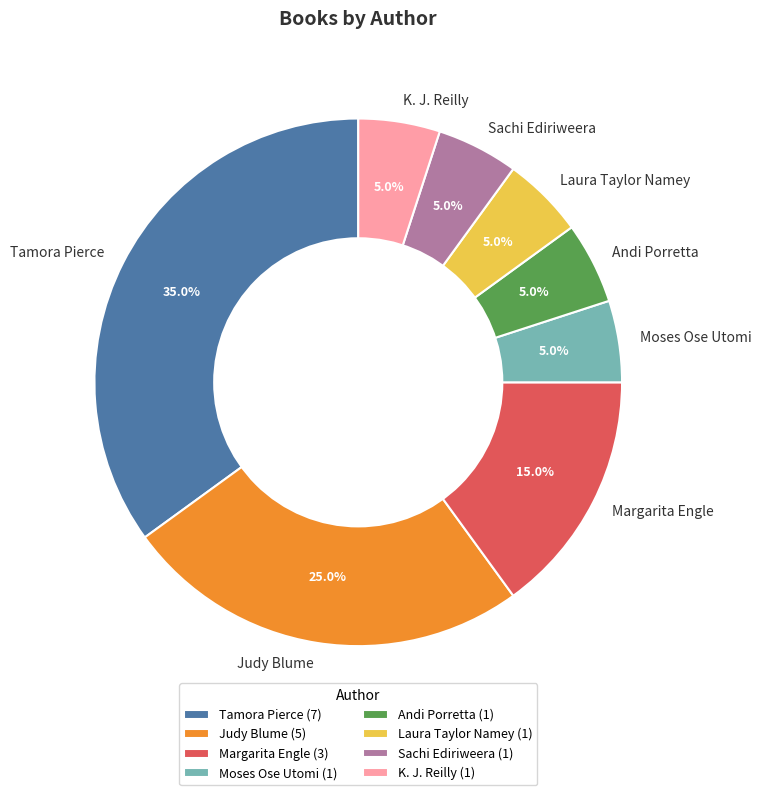

What percentage is the Laura Taylor Namey slice, to the nearest percent?

5%